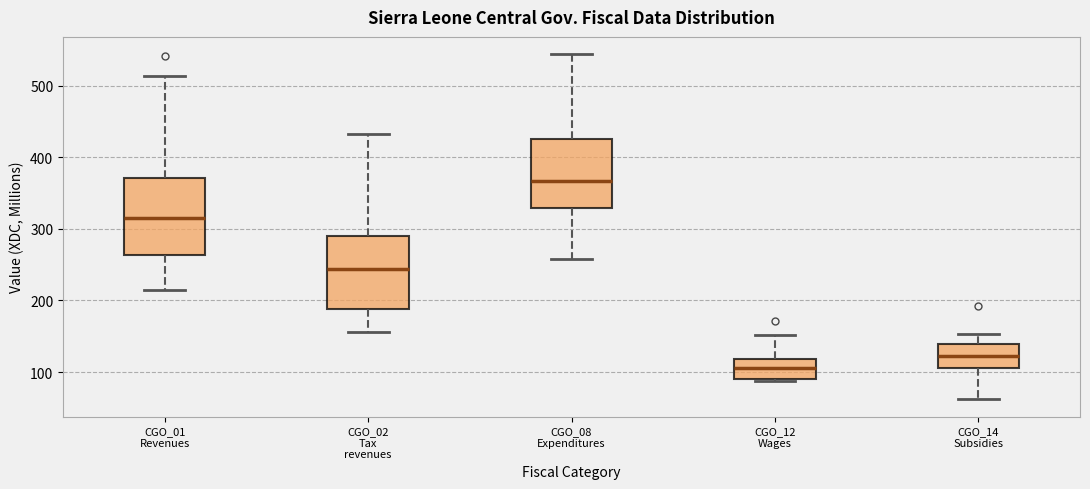

Where does the upper whisker of the box for CGO_12 Wages end on the y-axis? The values are not printed on the chart, so give them approximately, as read against the axis.

150